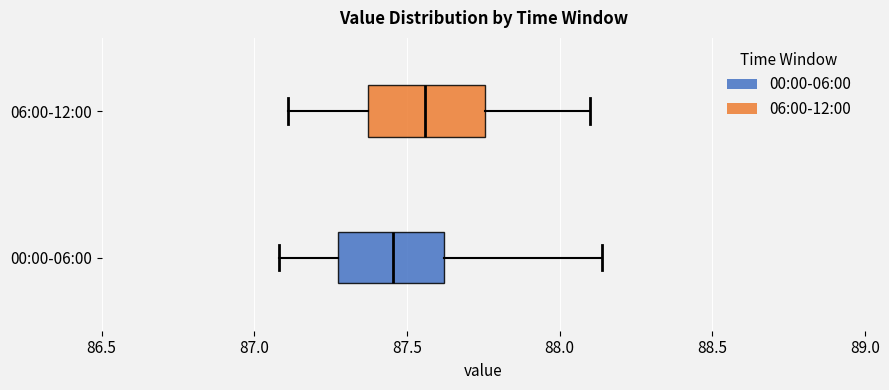

Which box has the furthest to the right median line?

06:00-12:00